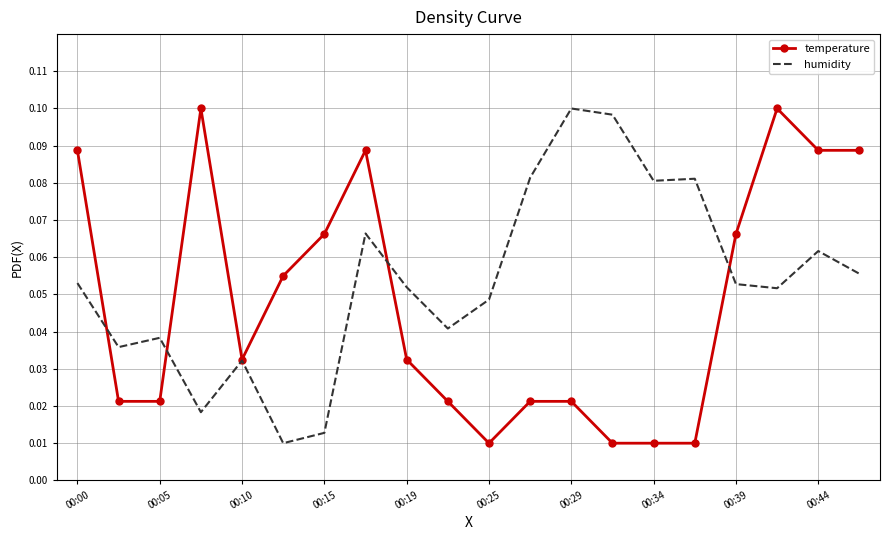

List the series in order of their overall mean, highest first.

humidity, temperature